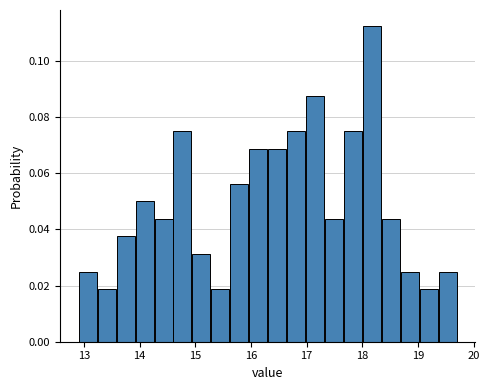

Around what value on the x-axis is the tallest bar? Give the approximate position of its centre, as read against the axis.

18.2